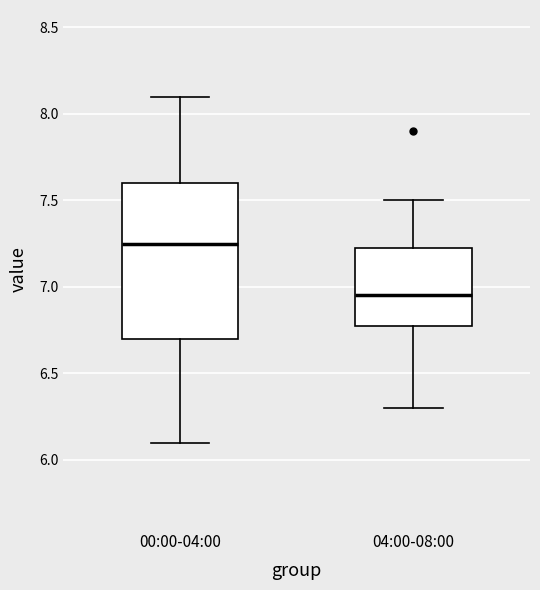

Reading left to right, transcribe this box plot: for each box, give where its median line is, the range the box spans, and where its two whiskers end, as read against the y-axis. The values are not printed on the chart, so give them approximately, as read against the axis.

00:00-04:00: median 7.25, box 6.70 to 7.60, whiskers 6.10 to 8.10
04:00-08:00: median 6.95, box 6.80 to 7.25, whiskers 6.30 to 7.50